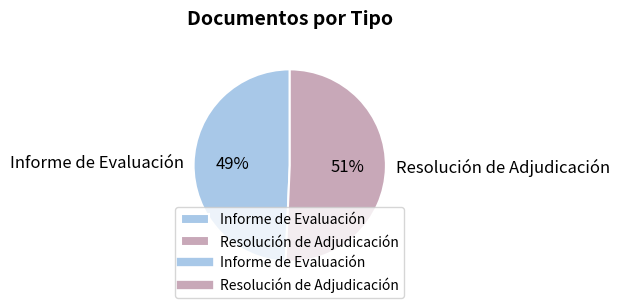

Between Informe de Evaluación and Resolución de Adjudicación, which is larger?

Resolución de Adjudicación